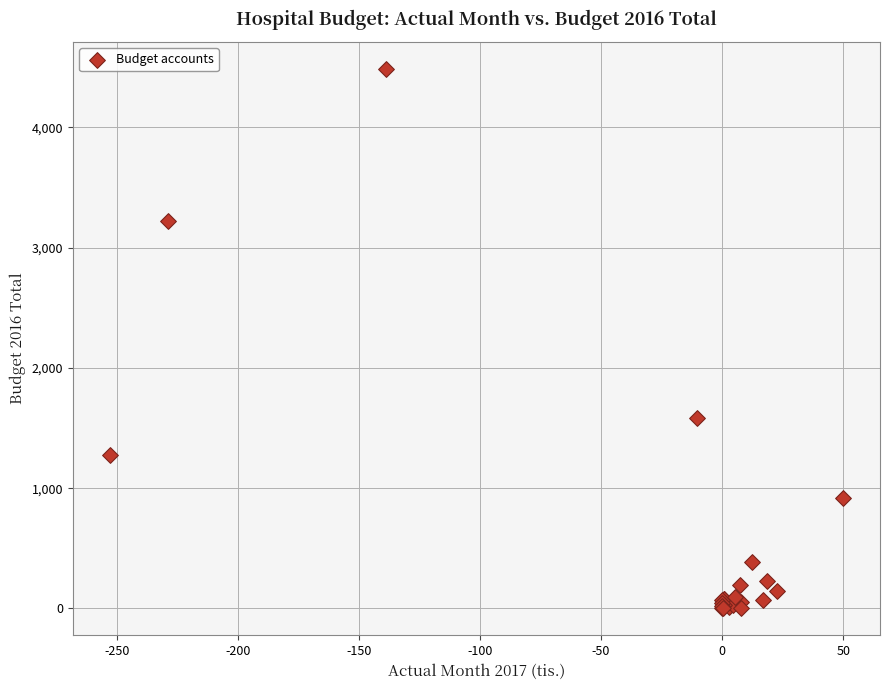

What Y value in the scatter plot is closest to 2243?

1580.0